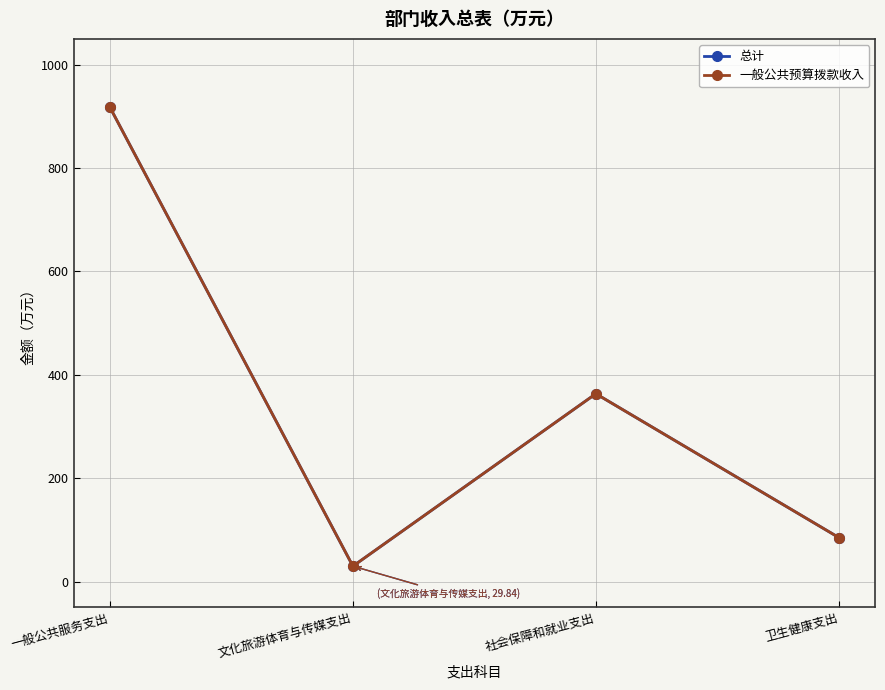

Does the chart have visible grid lines?

Yes